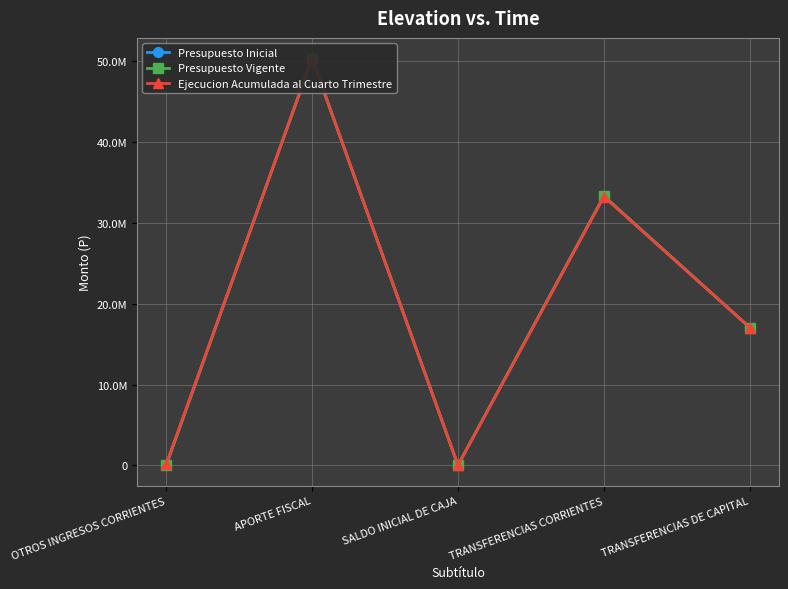

Where do Ejecucion Acumulada al Cuarto Trimestre and Presupuesto Inicial first cross each other?

OTROS INGRESOS CORRIENTES and APORTE FISCAL